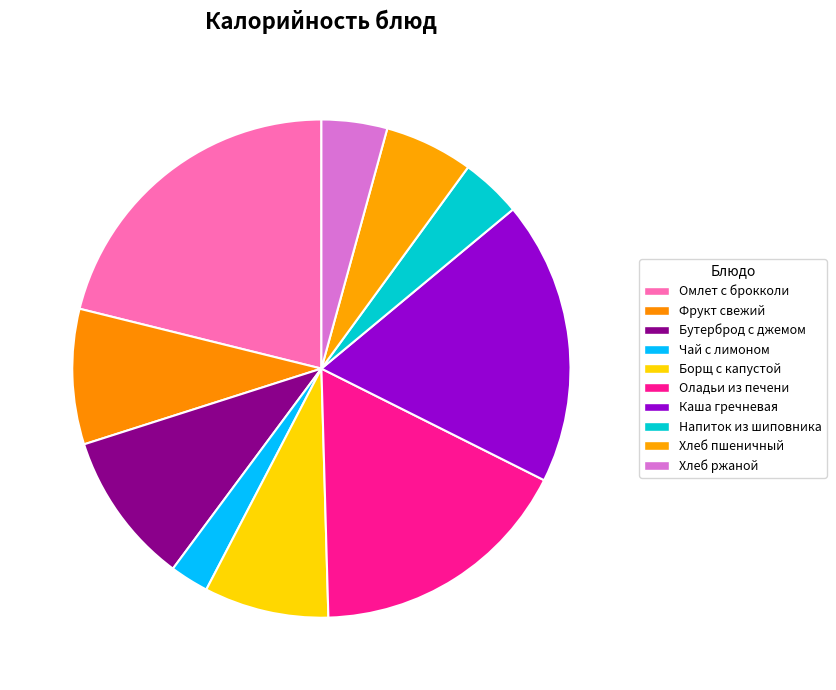

How many segments does this pie chart have?

10